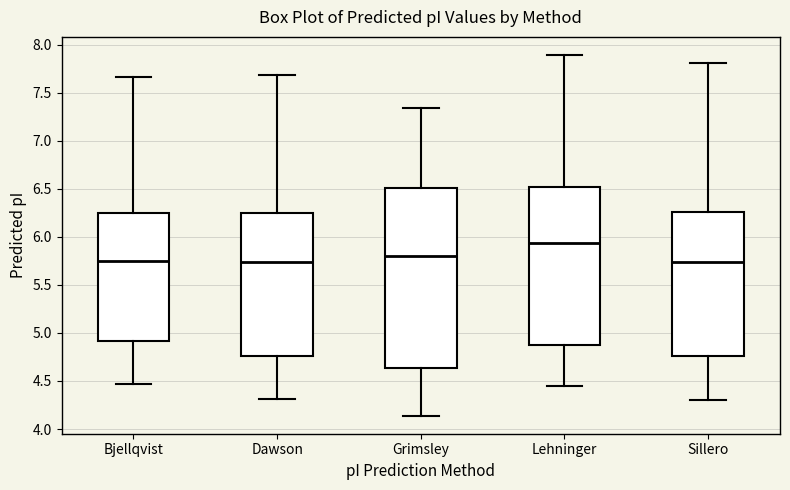

Reading left to right, read every box against the y-axis: the position of its median line, the range the box covers, and the ends of its whiskers. The values are not printed on the chart, so give them approximately, as read against the axis.

Bjellqvist: median 5.75, box 4.90 to 6.25, whiskers 4.45 to 7.65
Dawson: median 5.75, box 4.75 to 6.25, whiskers 4.30 to 7.70
Grimsley: median 5.80, box 4.65 to 6.50, whiskers 4.15 to 7.35
Lehninger: median 5.95, box 4.90 to 6.50, whiskers 4.45 to 7.90
Sillero: median 5.75, box 4.75 to 6.25, whiskers 4.30 to 7.80